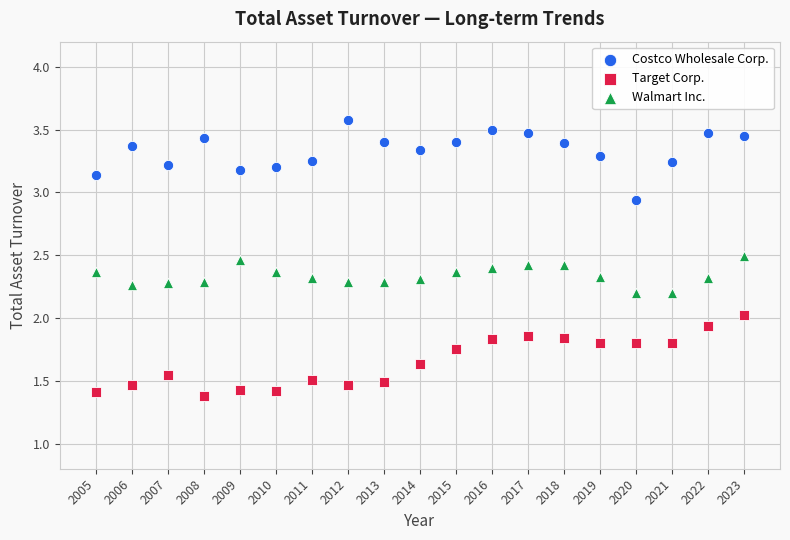

What are all the series names shown in the legend?

Costco Wholesale Corp., Target Corp., Walmart Inc.